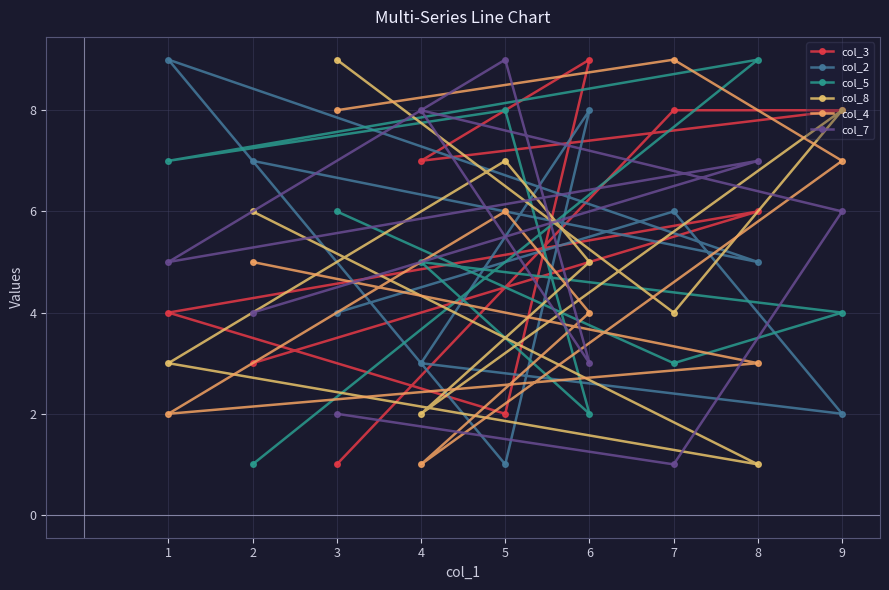

What is the total value across all series at 7?

31